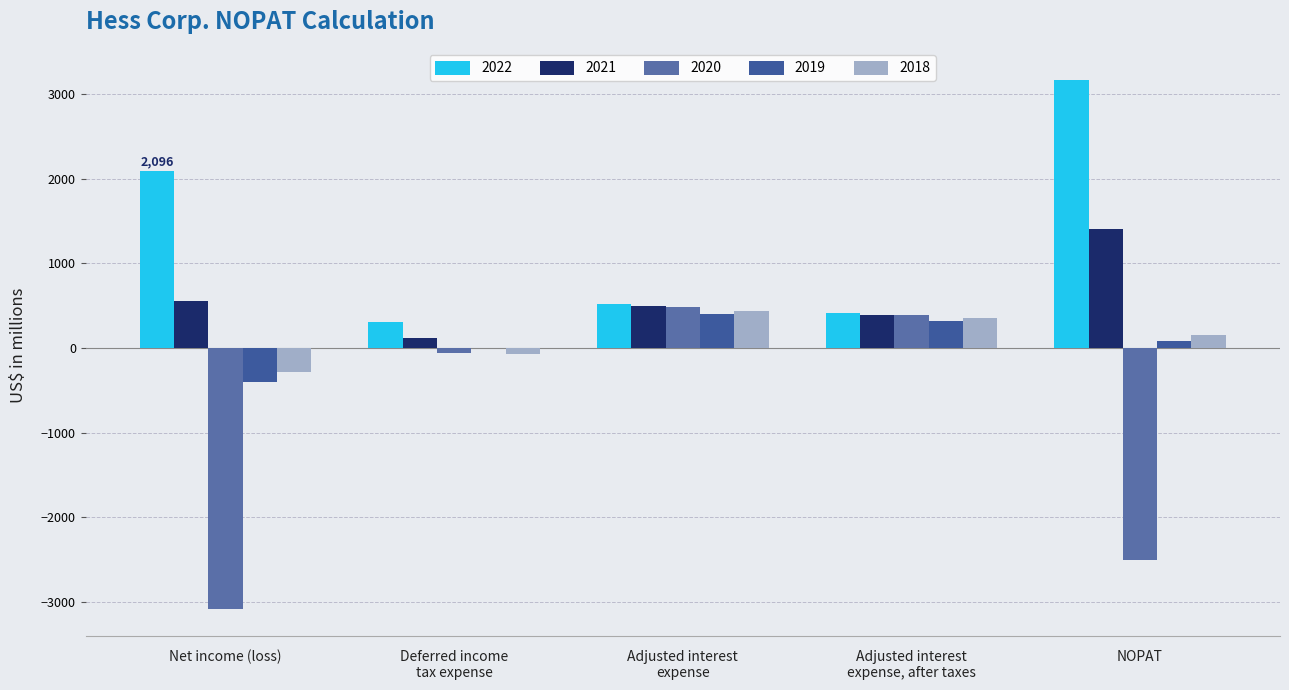

Which category has the highest value in the 2019 series?

Adjusted interest
expense